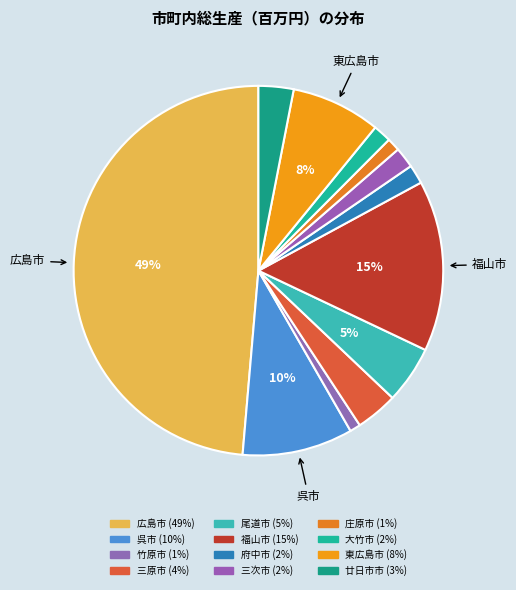

How many segments does this pie chart have?

12